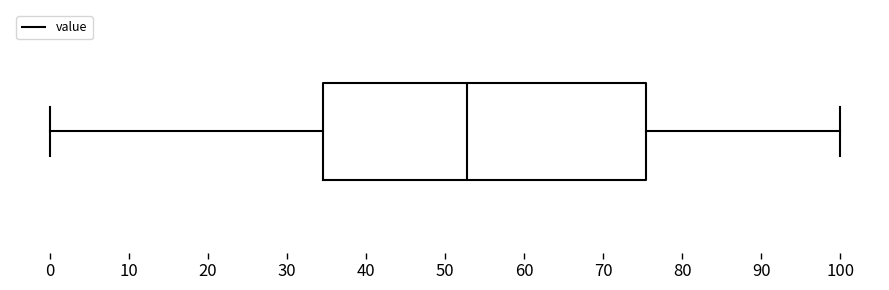

Read this box plot against the x-axis: the position of the median line, the range covered by the box, and the ends of both whiskers. The values are not printed on the chart, so give them approximately, as read against the axis.

median 53, box 35 to 75, whiskers 0 to 100